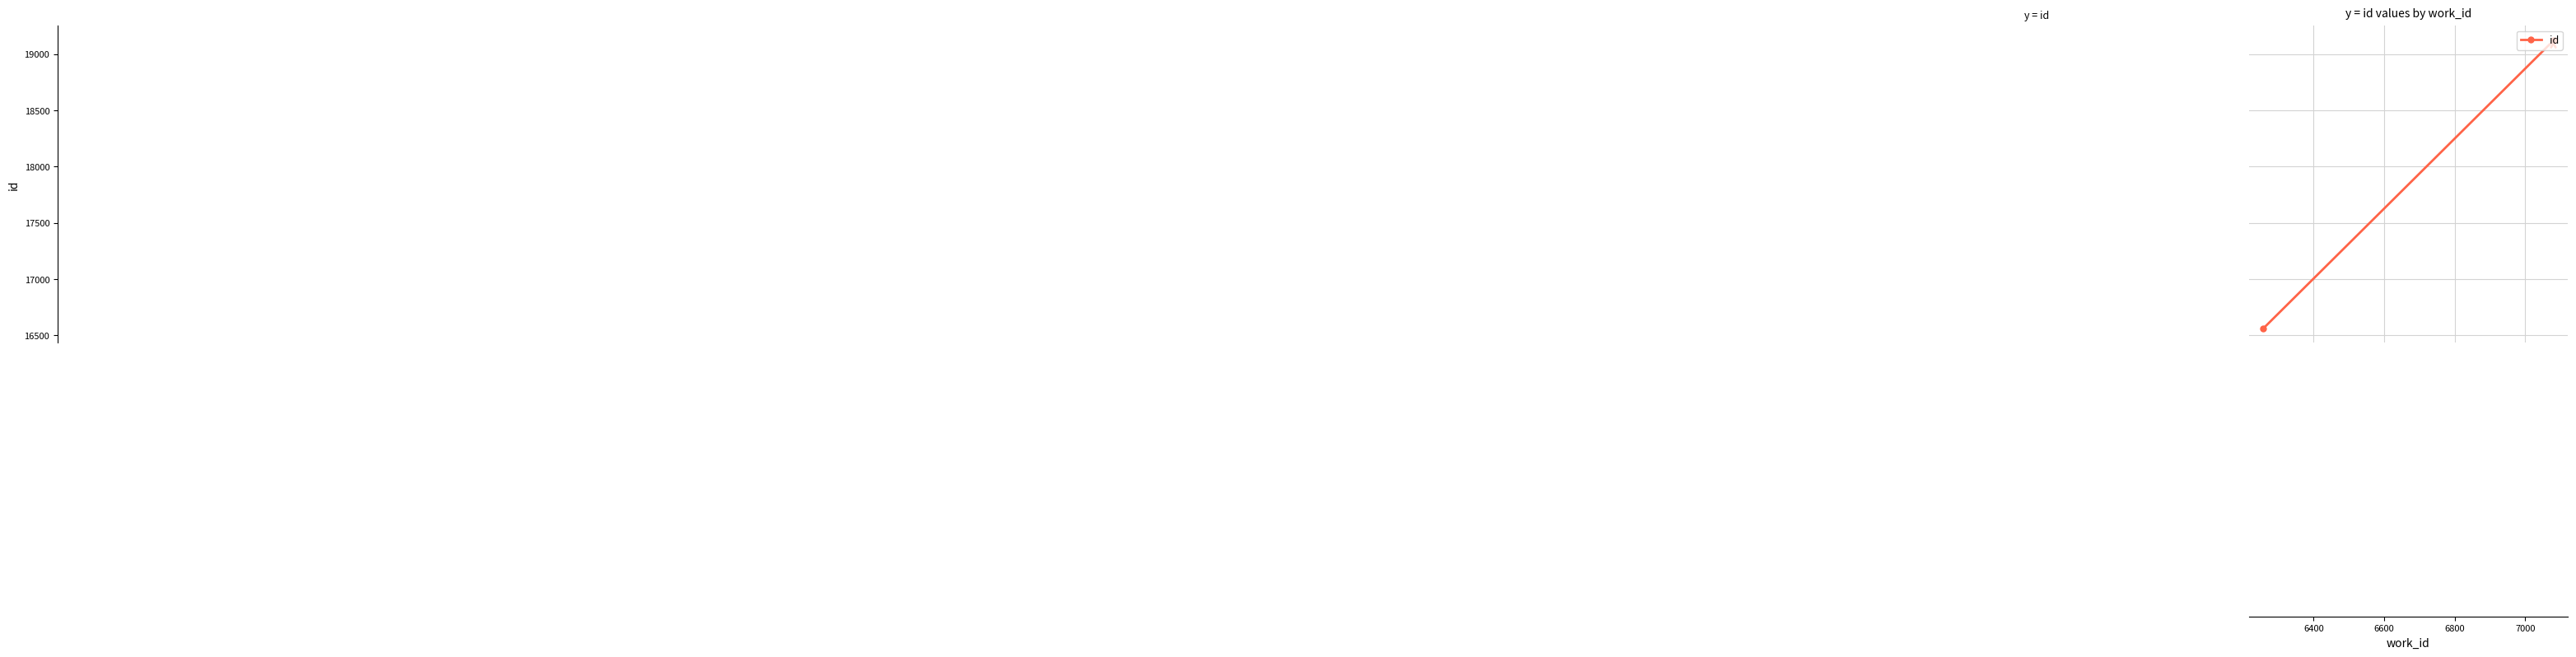

Is this an area chart (filled region under the line)?

No